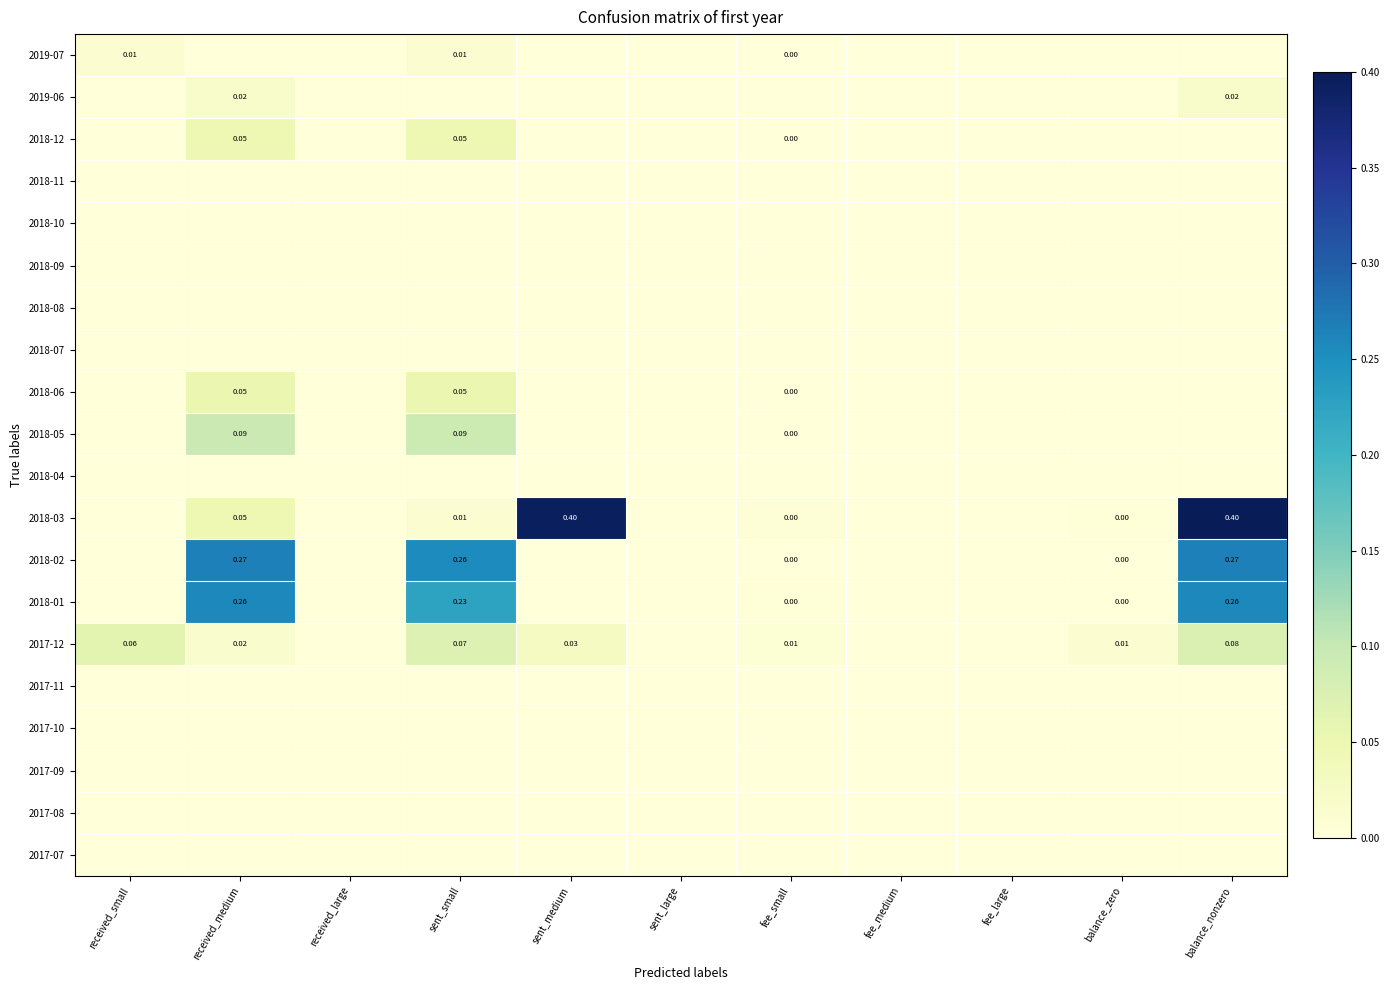

Which series has the widest spread of values?

2018-03